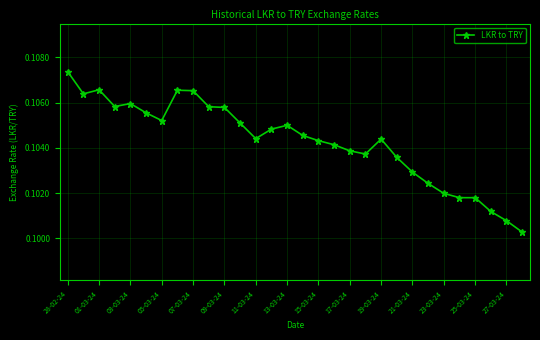

Count the values in the range 0 to 1.

30